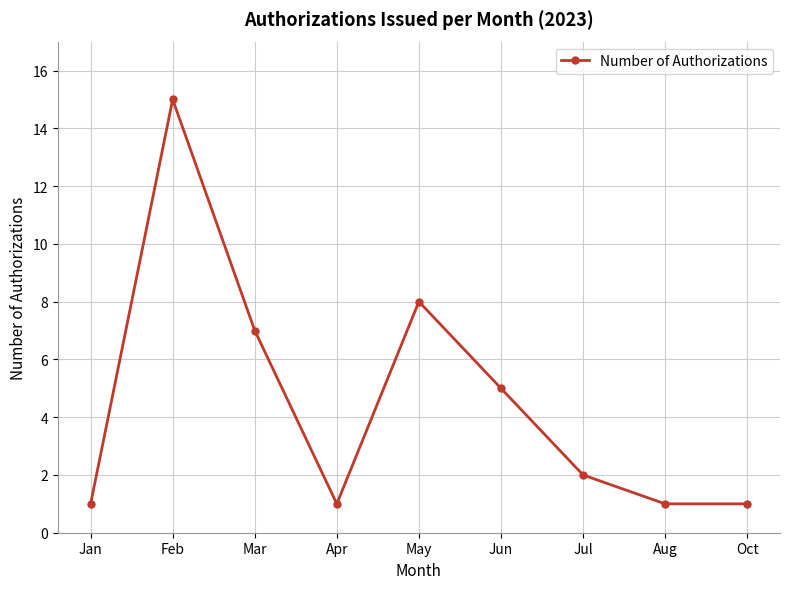

At which category does the chart reach its peak across all series?

Feb